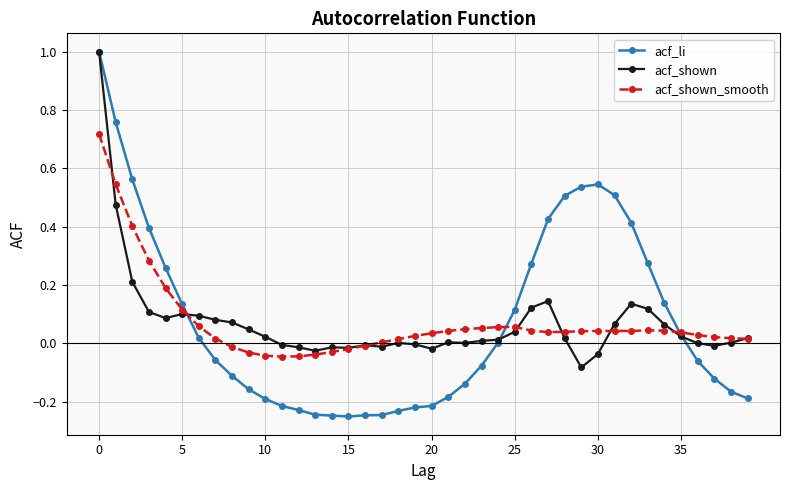

Which series has the widest spread of values?

acf_li